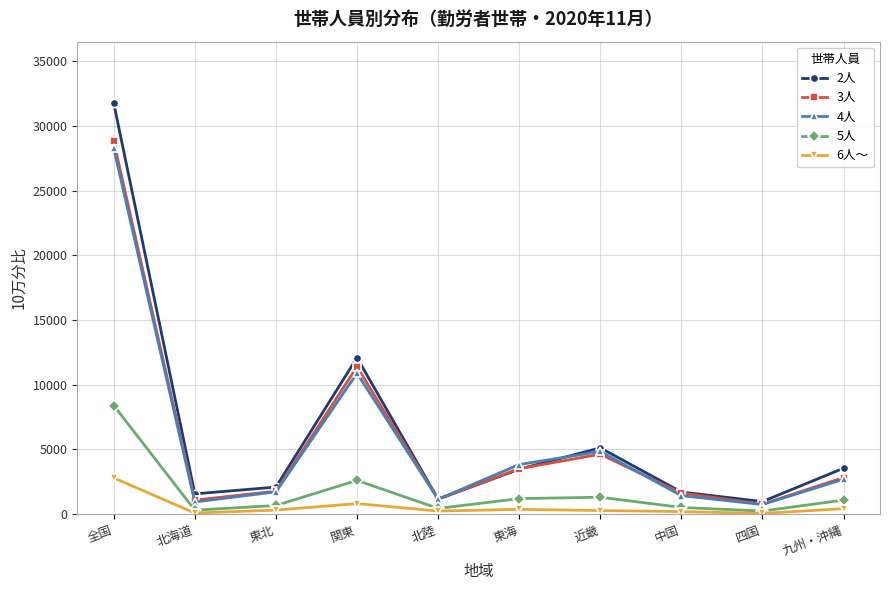

At how many categories does at least one series exceed 14665?

1